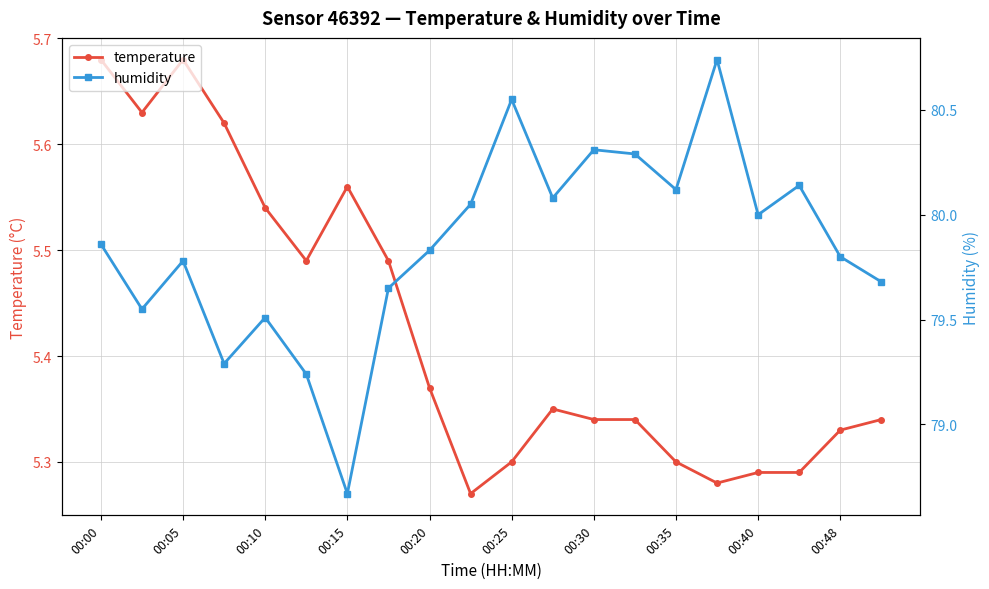

The temperature series shows 9.6 at 00:10. True or false?

False